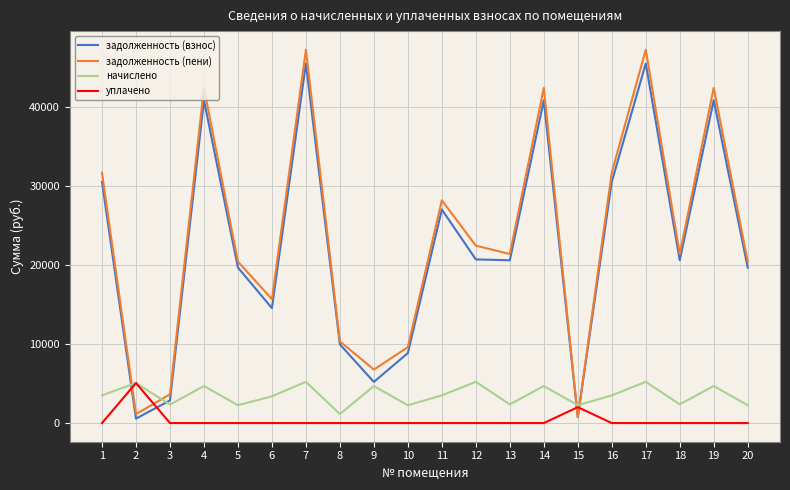

What is the total value across all series at 4?

87853.9